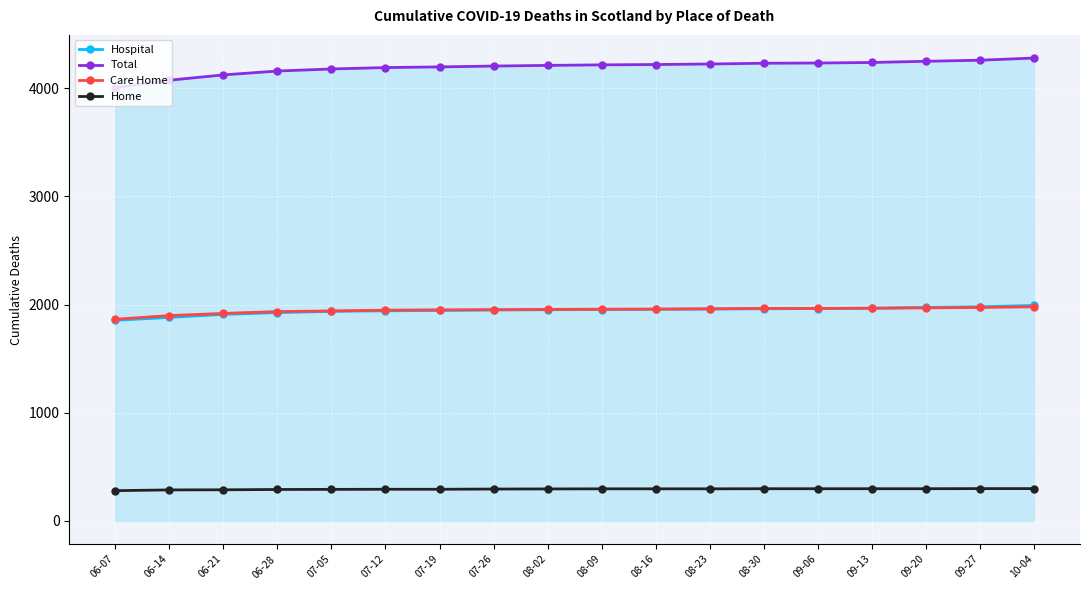

Which series has the largest total across all categories?

Total